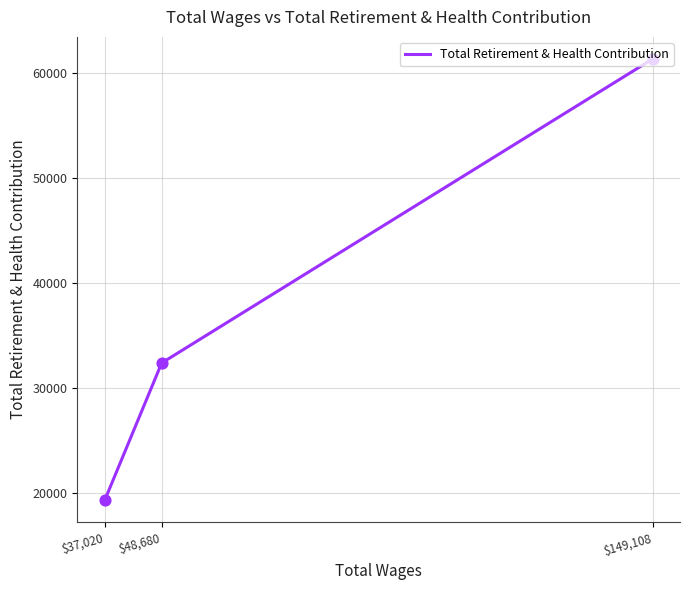

Between $48,680 and $37,020, which is larger?

$48,680